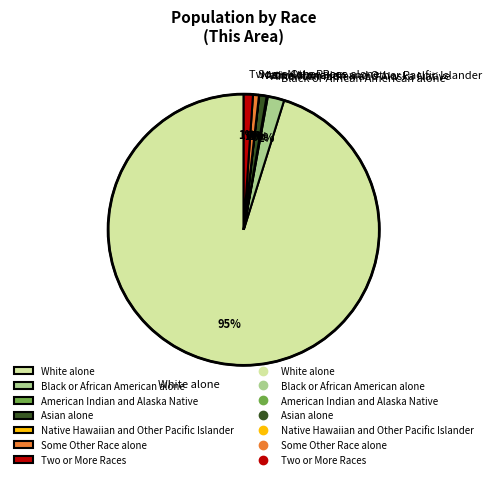

What is the majority slice?

White alone